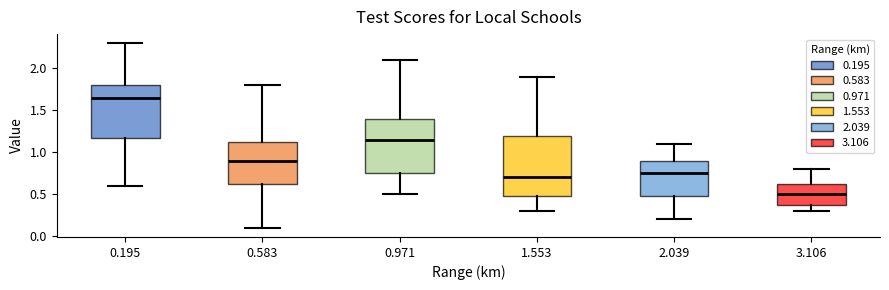

Reading left to right, transcribe this box plot: for each box, give where its median line is, the range the box spans, and where its two whiskers end, as read against the y-axis. The values are not printed on the chart, so give them approximately, as read against the axis.

0.195: median 1.65, box 1.20 to 1.80, whiskers 0.60 to 2.30
0.583: median 0.90, box 0.65 to 1.15, whiskers 0.10 to 1.80
0.971: median 1.15, box 0.75 to 1.40, whiskers 0.50 to 2.10
1.553: median 0.70, box 0.50 to 1.20, whiskers 0.30 to 1.90
2.039: median 0.75, box 0.50 to 0.90, whiskers 0.20 to 1.10
3.106: median 0.50, box 0.40 to 0.65, whiskers 0.30 to 0.80